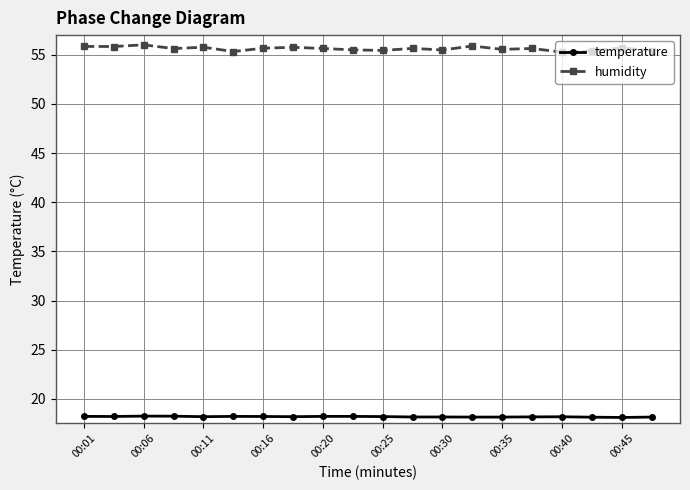

True or false: temperature and humidity intersect in this chart.

False